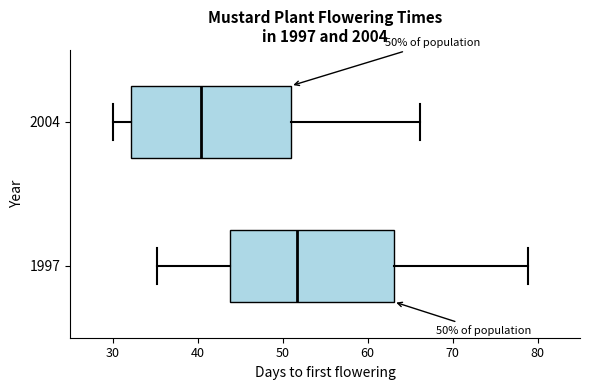

Which box has the furthest to the right median line?

1997